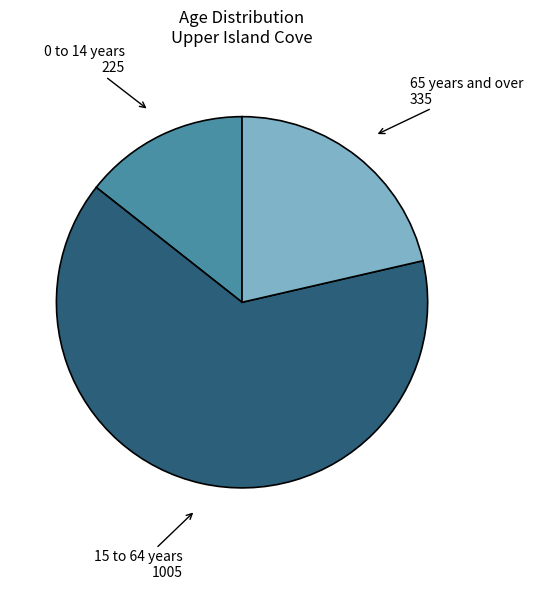

What is the ratio of the value at 15 to 64 years to the value at 0 to 14 years?

4.5